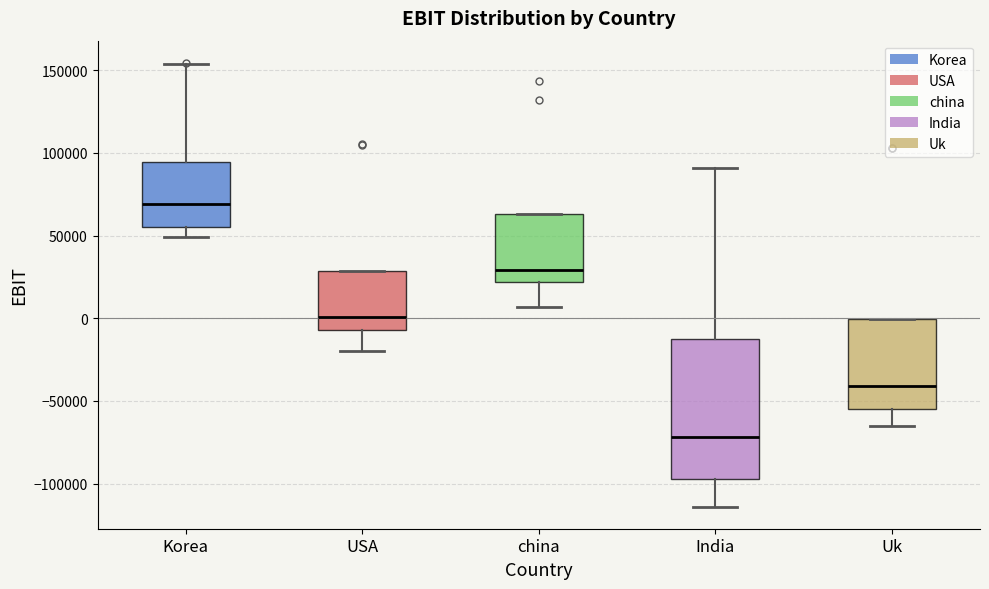

Reading left to right, read every box against the y-axis: the position of its median line, the range the box covers, and the ends of its whiskers. The values are not printed on the chart, so give them approximately, as read against the axis.

Korea: median 70000, box 55000 to 95000, whiskers 50000 to 155000
USA: median 0, box -5000 to 30000, whiskers -20000 to 30000
china: median 30000, box 20000 to 65000, whiskers 5000 to 65000
India: median -70000, box -95000 to -10000, whiskers -115000 to 90000
Uk: median -40000, box -55000 to 0, whiskers -65000 to 0